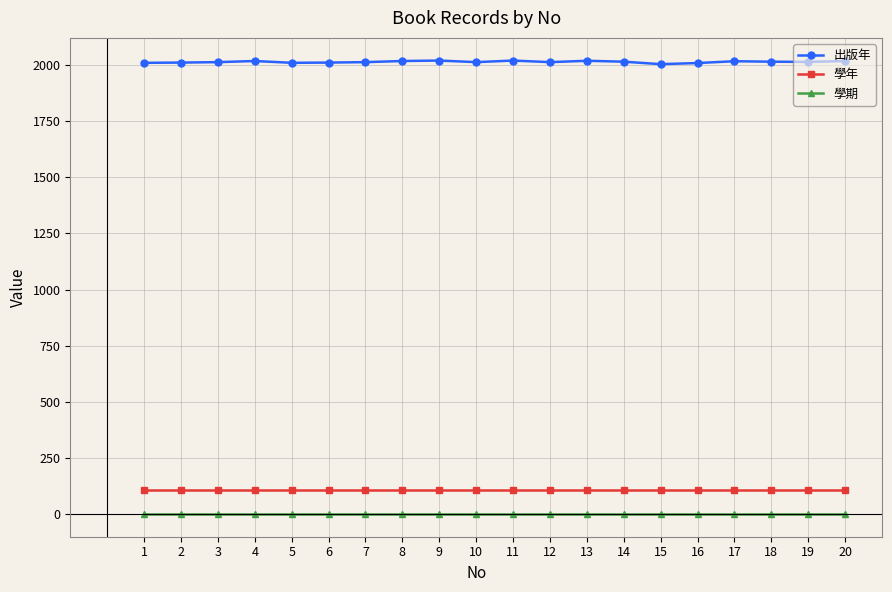

Rank the series by their maximum value, from highest to lowest.

出版年, 學年, 學期